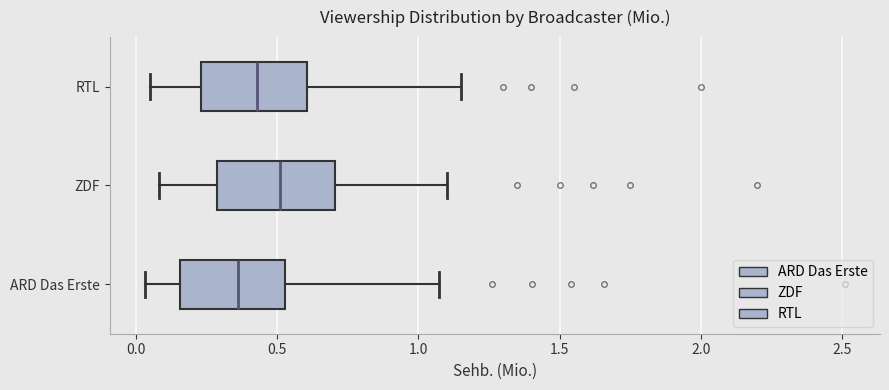

Reading bottom to top, transcribe this box plot: for each box, give where its median line is, the range the box spans, and where its two whiskers end, as read against the x-axis. The values are not printed on the chart, so give them approximately, as read against the axis.

ARD Das Erste: median 0.35, box 0.15 to 0.55, whiskers 0.05 to 1.05
ZDF: median 0.50, box 0.30 to 0.70, whiskers 0.10 to 1.10
RTL: median 0.45, box 0.25 to 0.60, whiskers 0.05 to 1.15